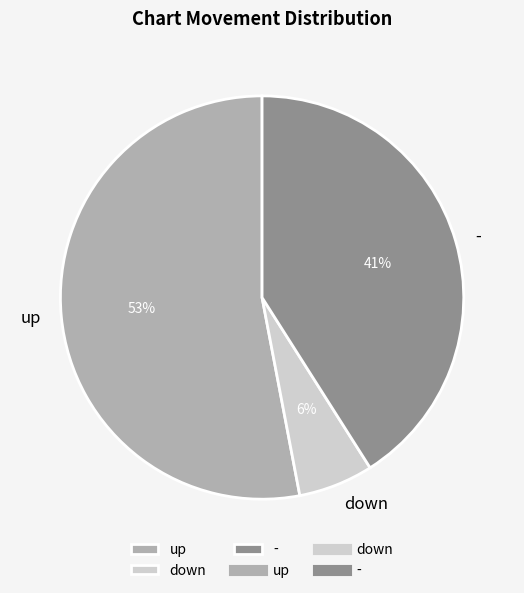

Which category has the smallest portion of the pie?

down